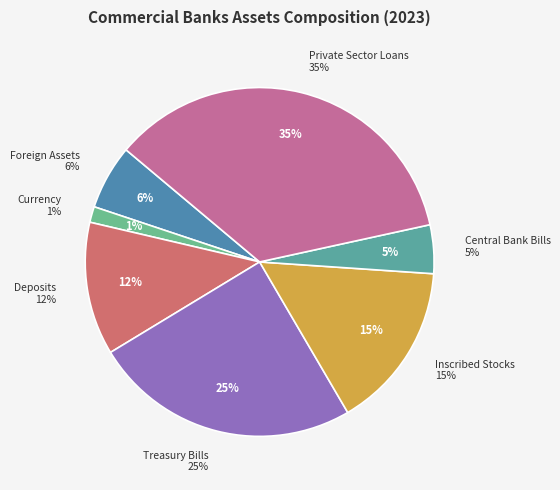

How many slices are in this pie chart?

7